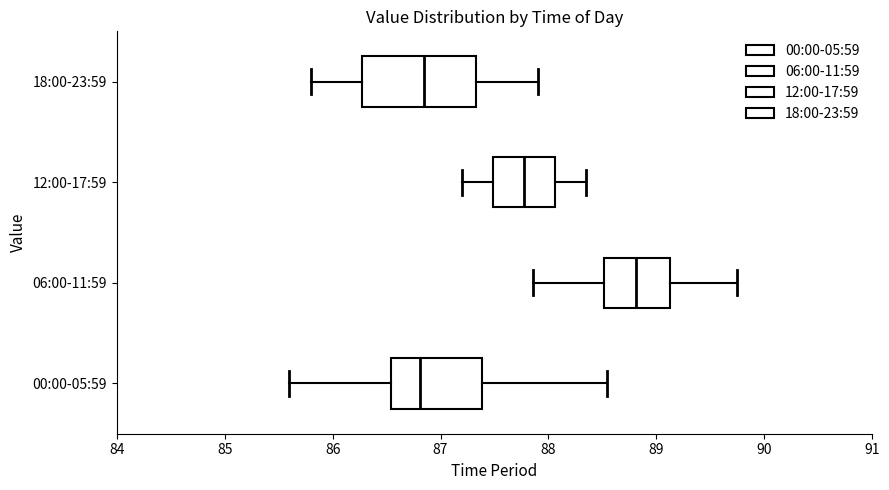

Reading bottom to top, transcribe this box plot: for each box, give where its median line is, the range the box spans, and where its two whiskers end, as read against the x-axis. The values are not printed on the chart, so give them approximately, as read against the axis.

00:00-05:59: median 86.8, box 86.5 to 87.4, whiskers 85.6 to 88.5
06:00-11:59: median 88.8, box 88.5 to 89.1, whiskers 87.9 to 89.8
12:00-17:59: median 87.8, box 87.5 to 88.1, whiskers 87.2 to 88.4
18:00-23:59: median 86.9, box 86.3 to 87.3, whiskers 85.8 to 87.9